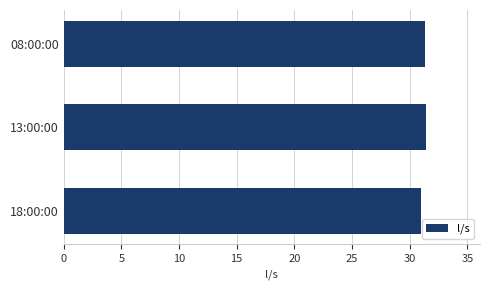

Is it true that the value at 13:00:00 is 31.4?

True